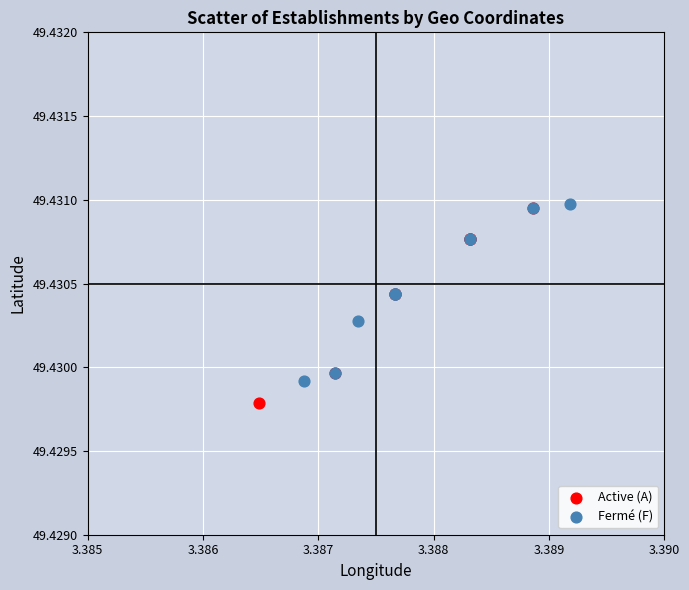

What are all the series names shown in the legend?

Active (A), Fermé (F)